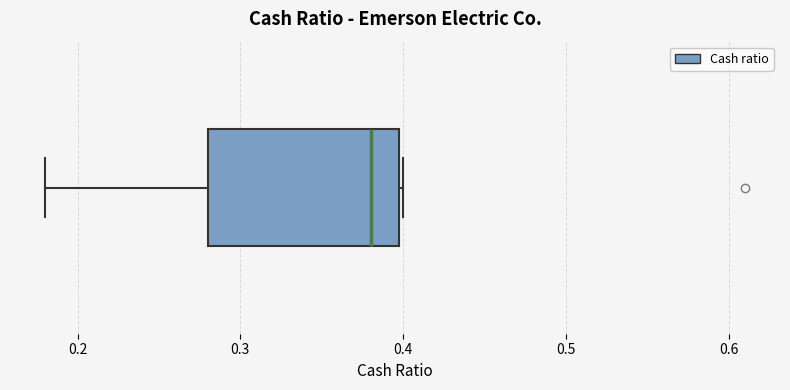

Where does the left whisker of the box end on the x-axis? The values are not printed on the chart, so give them approximately, as read against the axis.

0.18